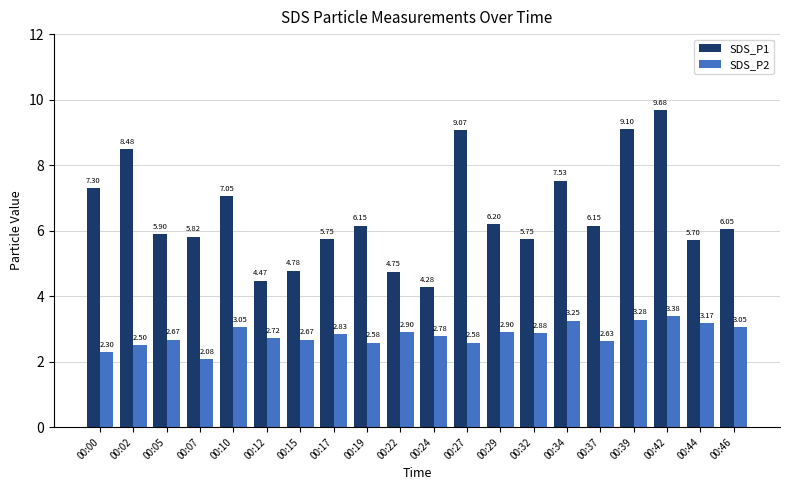

Which series changed the most between 00:32 and 00:39?

SDS_P1